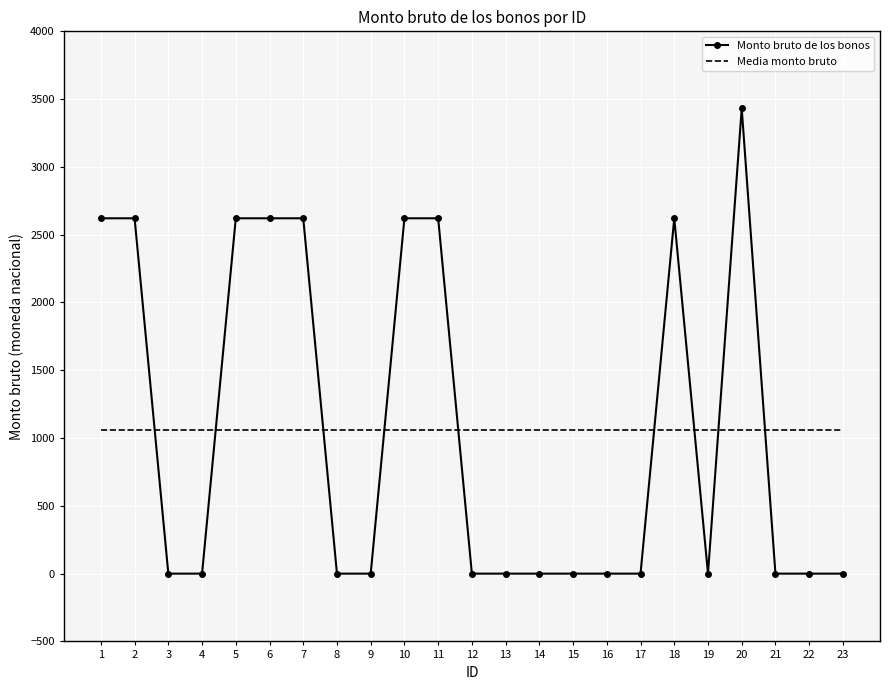

The chart shows a value of 2621 at 6. True or false?

True